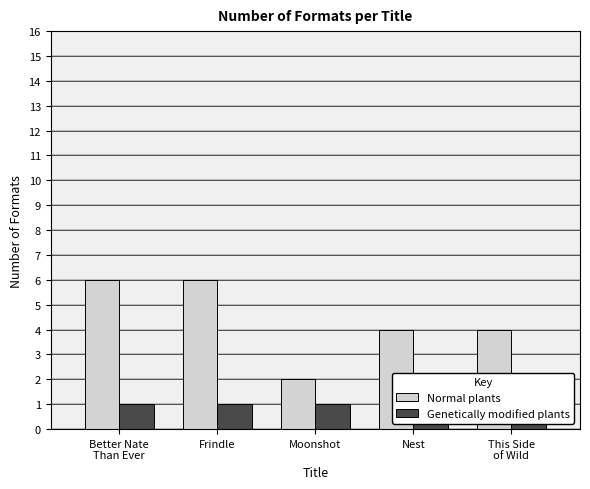

How many categories are shown in the chart?

5